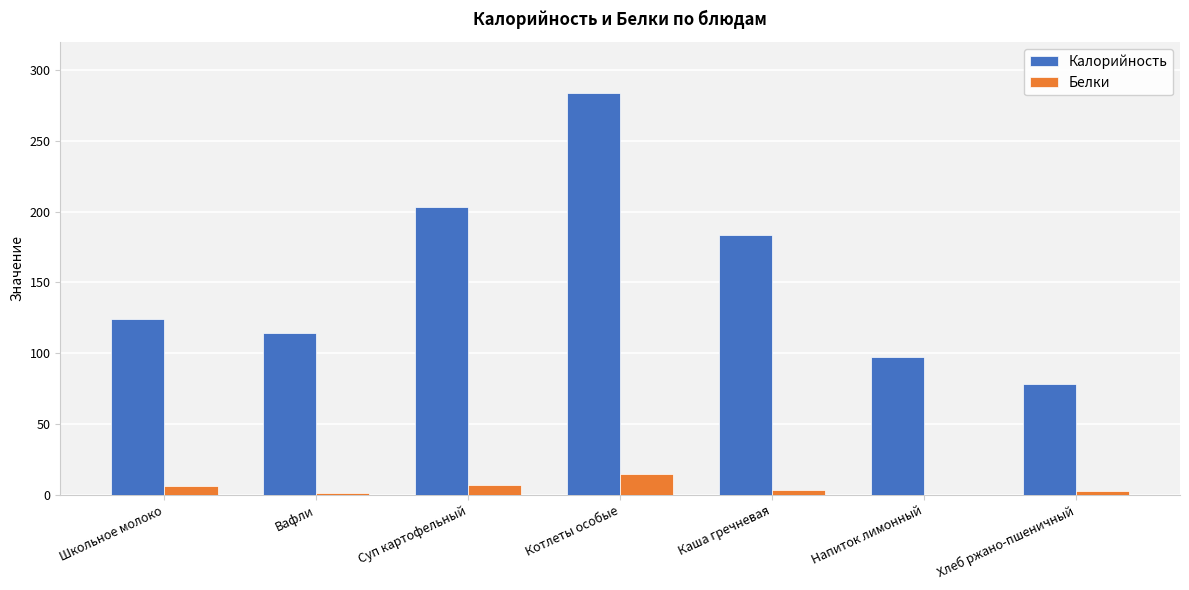

Which series changed the most between Суп картофельный and Хлеб ржано-пшеничный?

Калорийность